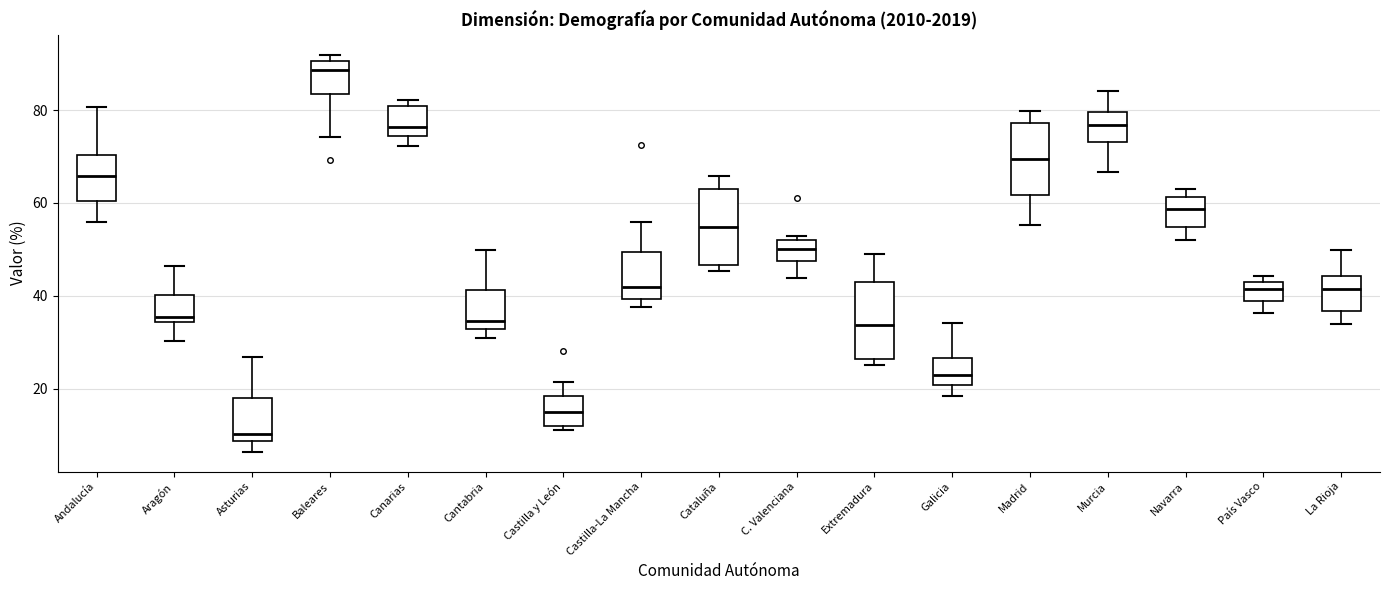

Reading left to right, transcribe this box plot: for each box, give where its median line is, the range the box spans, and where its two whiskers end, as read against the y-axis. The values are not printed on the chart, so give them approximately, as read against the axis.

Andalucía: median 66, box 60 to 70, whiskers 56 to 80
Aragón: median 36, box 34 to 40, whiskers 30 to 46
Asturias: median 10, box 8 to 18, whiskers 6 to 26
Baleares: median 88, box 84 to 90, whiskers 74 to 92
Canarias: median 76, box 74 to 80, whiskers 72 to 82
Cantabria: median 34, box 32 to 42, whiskers 30 to 50
Castilla y León: median 14, box 12 to 18, whiskers 12 (just below the box's lower edge) to 22
Castilla-La Mancha: median 42, box 40 to 50, whiskers 38 to 56
Cataluña: median 54, box 46 to 64, whiskers 46 (just below the box's lower edge) to 66
C. Valenciana: median 50, box 48 to 52, whiskers 44 to 52 (just above the box's upper edge)
Extremadura: median 34, box 26 to 42, whiskers 26 (just below the box's lower edge) to 50
Galicia: median 22, box 20 to 26, whiskers 18 to 34
Madrid: median 70, box 62 to 78, whiskers 56 to 80
Murcia: median 76, box 74 to 80, whiskers 66 to 84
Navarra: median 58, box 54 to 62, whiskers 52 to 64
País Vasco: median 42 (inside the box), box 38 to 42, whiskers 36 to 44
La Rioja: median 42, box 36 to 44, whiskers 34 to 50